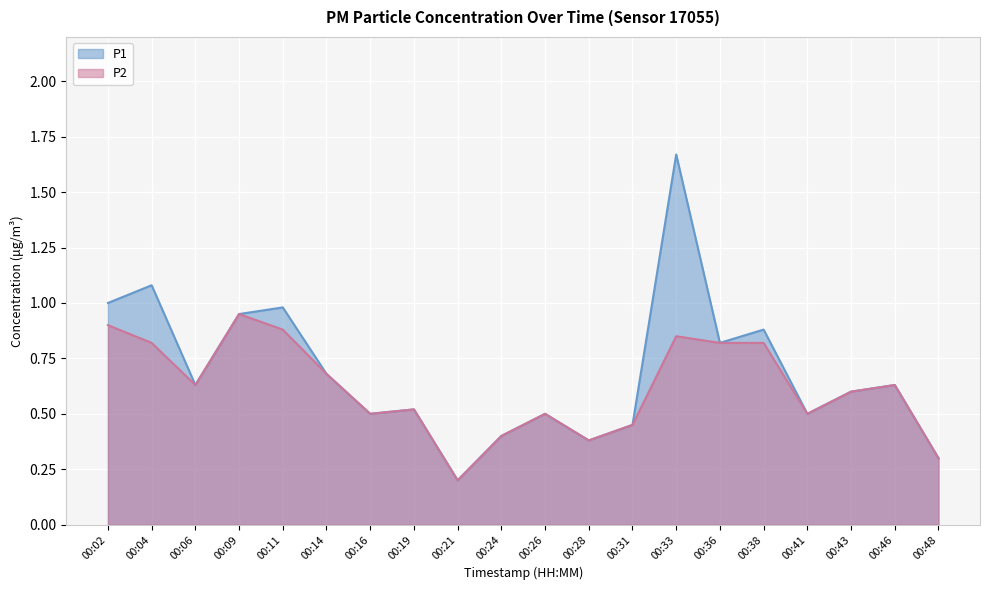

True or false: P2 and P1 cross at least once.

False